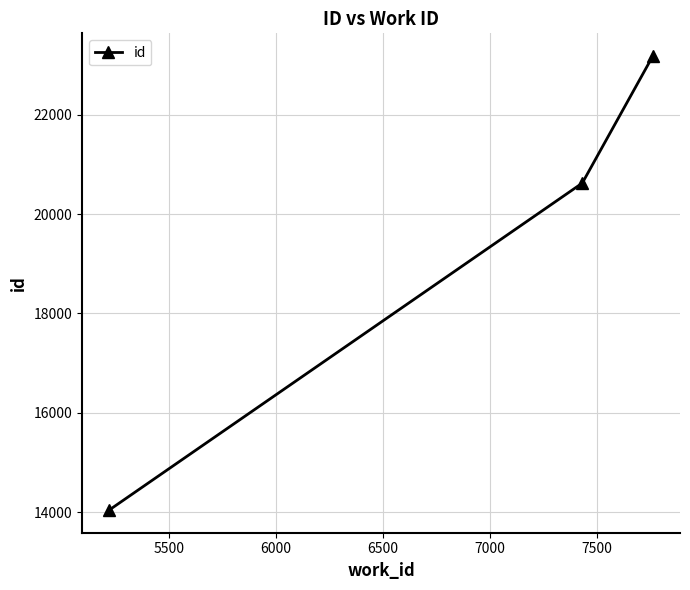

Does the chart have visible grid lines?

Yes